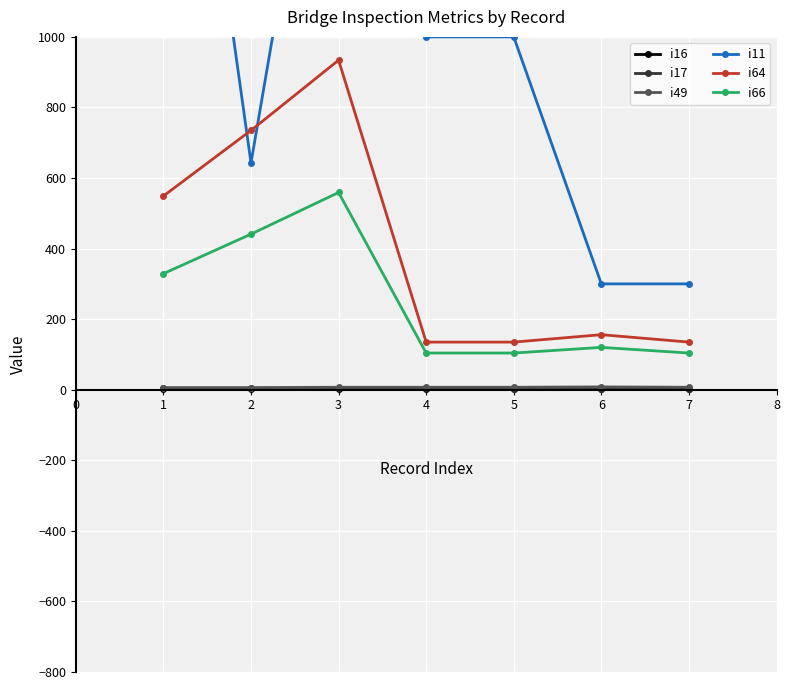

The value of i64 at 5 is 216. True or false?

False